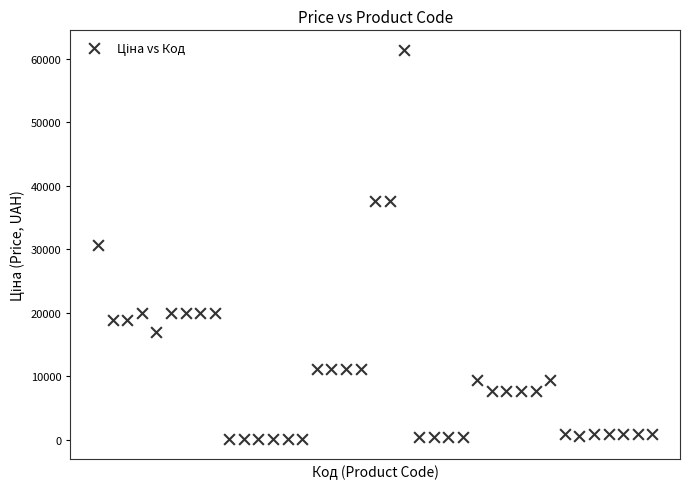

What is the range of Y values (max minus min)?

61377.2